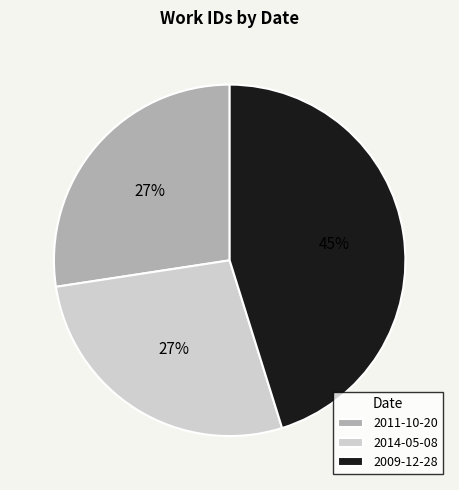

Is 2011-10-20 the majority of the pie?

No